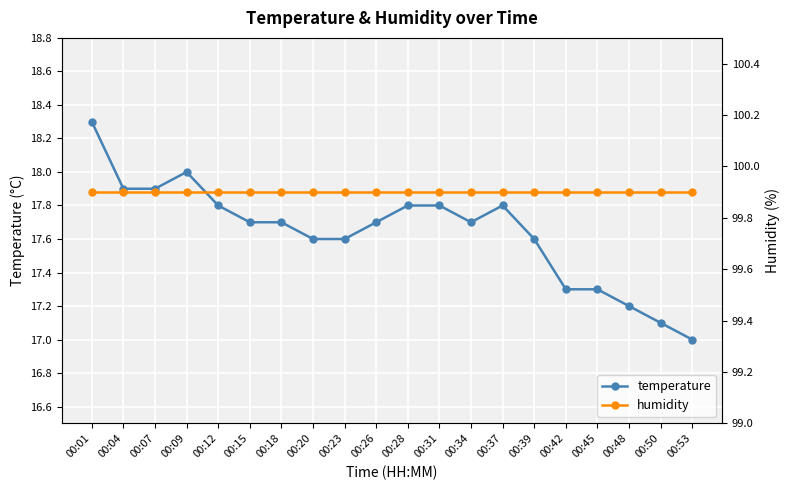

Where is the first local maximum for temperature?

00:09